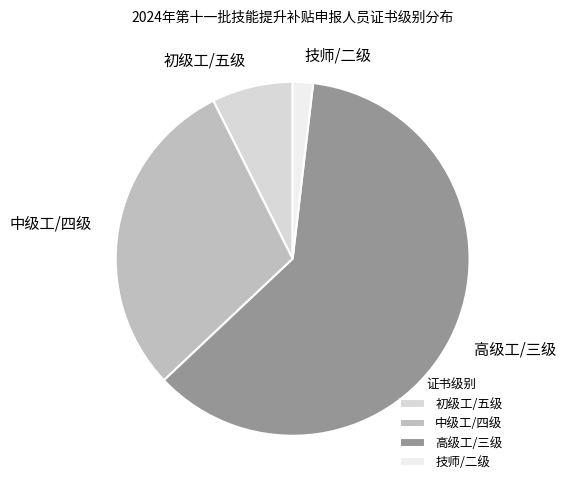

Which has a higher value, 初级工/五级 or 高级工/三级?

高级工/三级